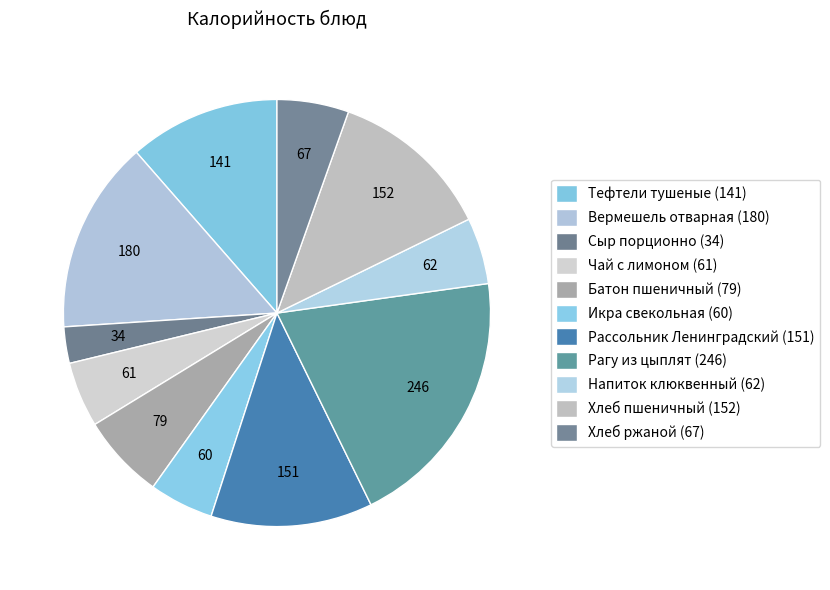

Rank the categories by value from lowest to highest.

Сыр порционно, Икра свекольная, Чай с лимоном, Напиток клюквенный, Хлеб ржаной, Батон пшеничный, Тефтели тушеные, Рассольник Ленинградский, Хлеб пшеничный, Вермешель отварная, Рагу из цыплят